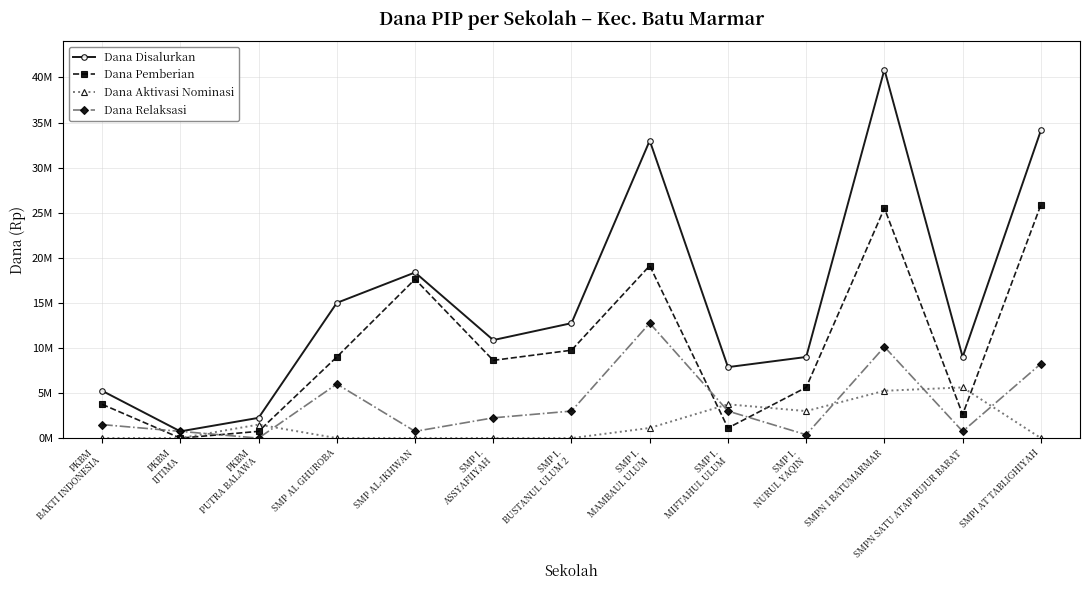

At how many categories does at least one series exceed 30413027?

3